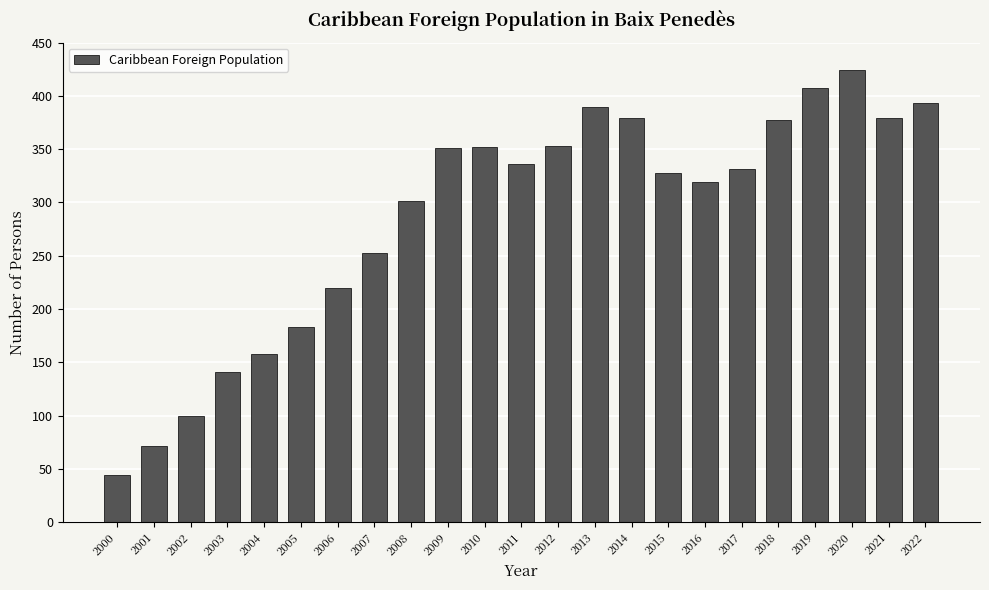

Does the chart contain any negative values?

No